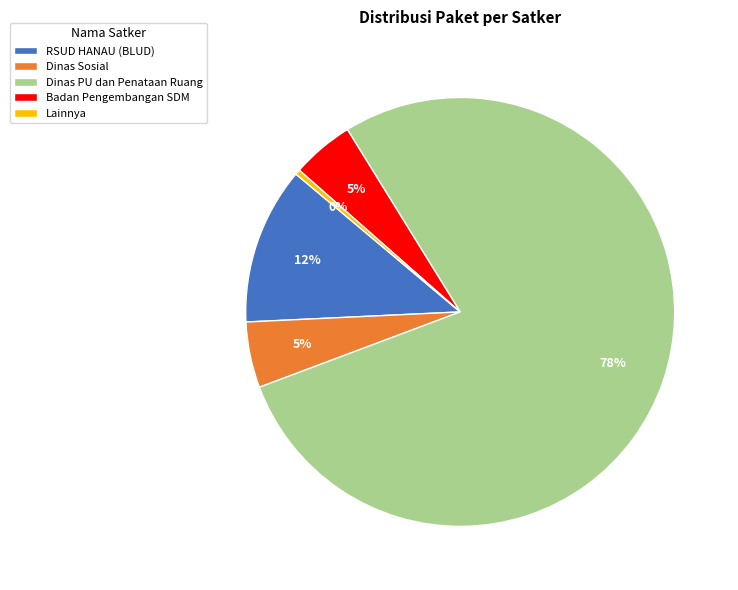

Is the sum of Lainnya and Dinas Sosial greater than half?

No